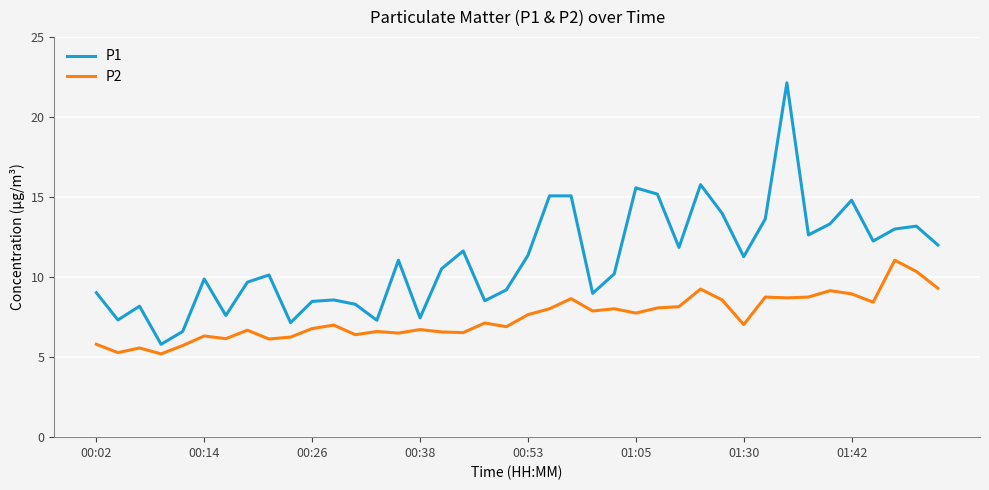

What is the minimum value shown in the chart?

5.2